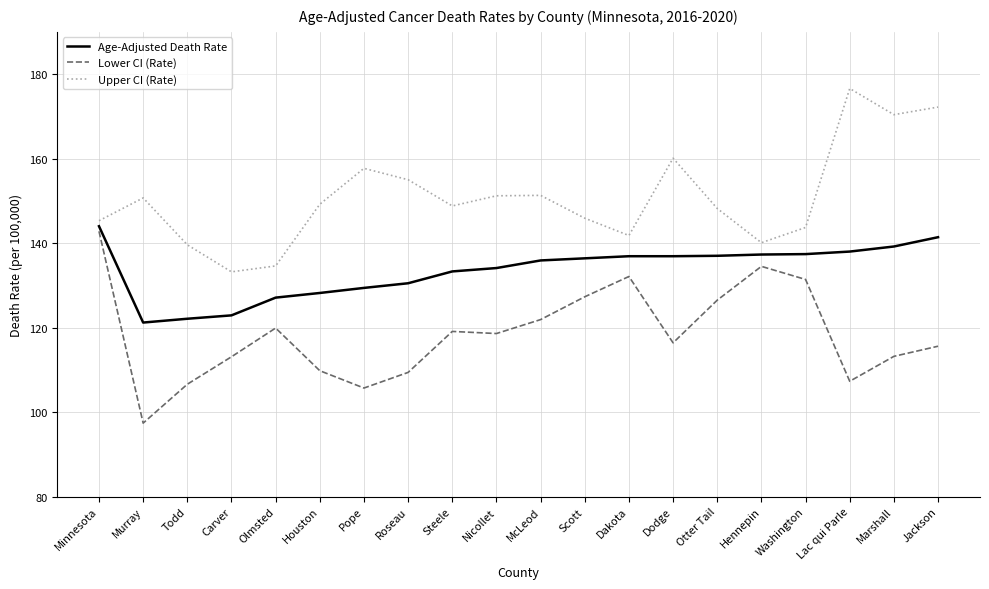

What position from the left is Todd?

3